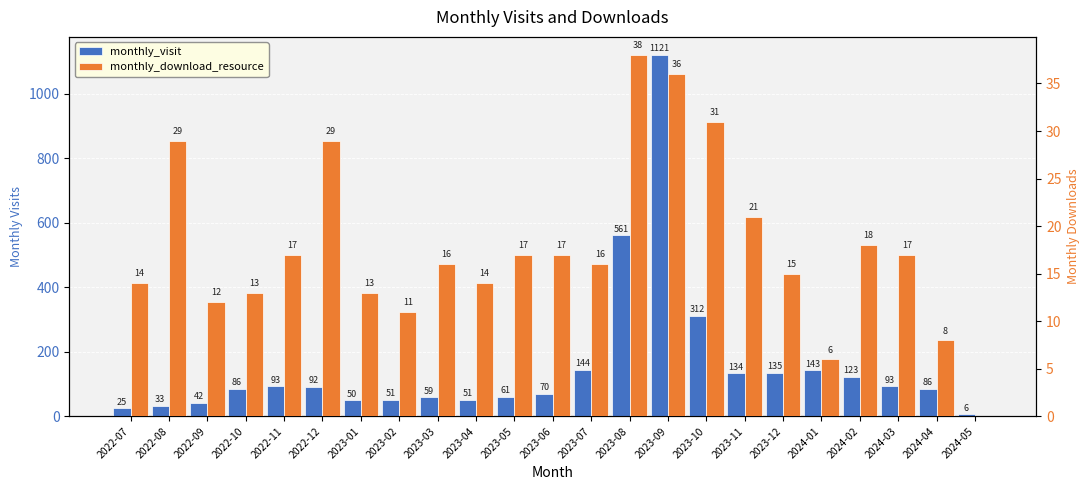

What is the spread (max minus min) of values at 2022-11?

76